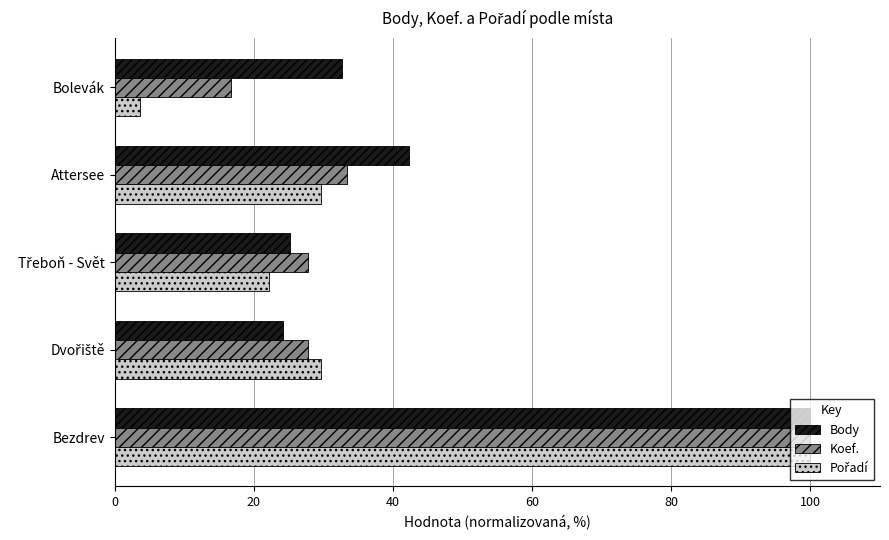

What is the maximum value shown in the chart?

100.0